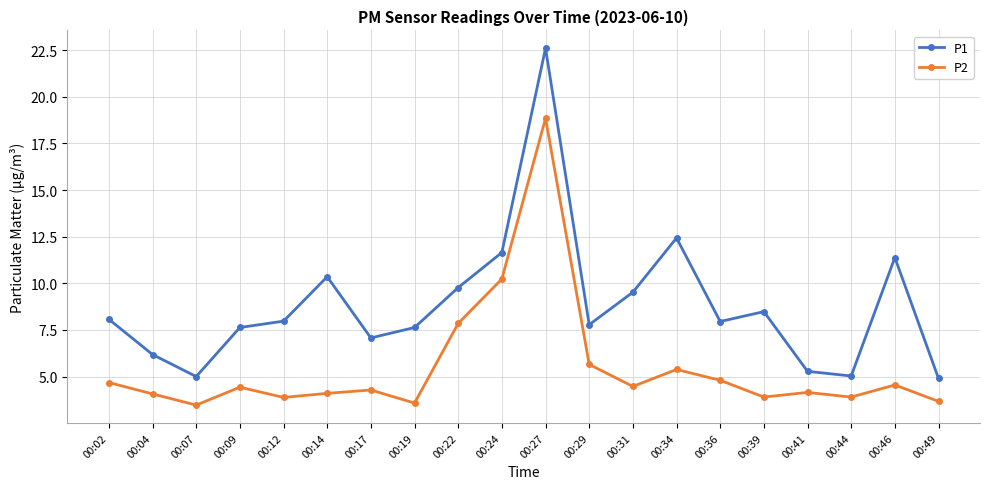

The value of P1 at 00:12 is 10.8. True or false?

False